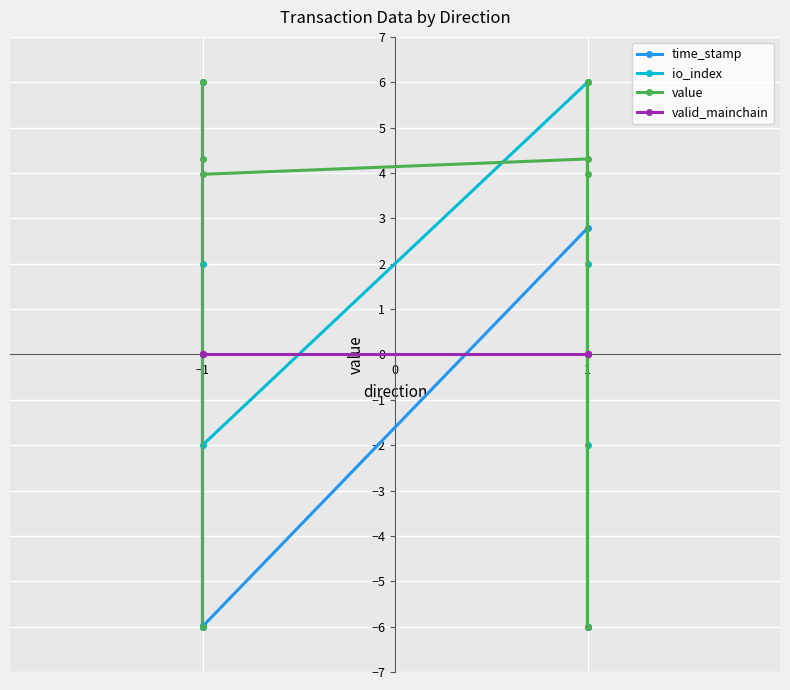

True or false: io_index has a value of -3.5 at −1.

False